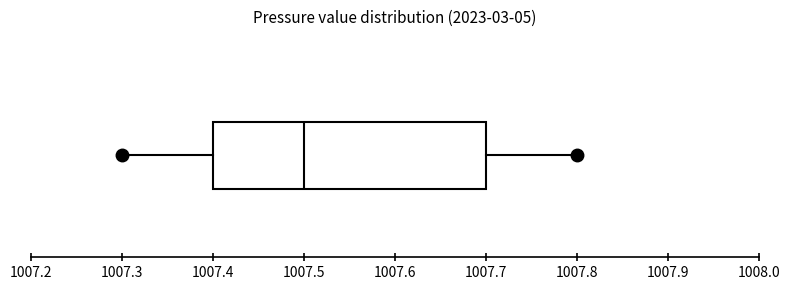

Read this box plot against the x-axis: the position of the median line, the range covered by the box, and the ends of both whiskers. The values are not printed on the chart, so give them approximately, as read against the axis.

median 1007.5, box 1007.4 to 1007.7, whiskers 1007.3 to 1007.8